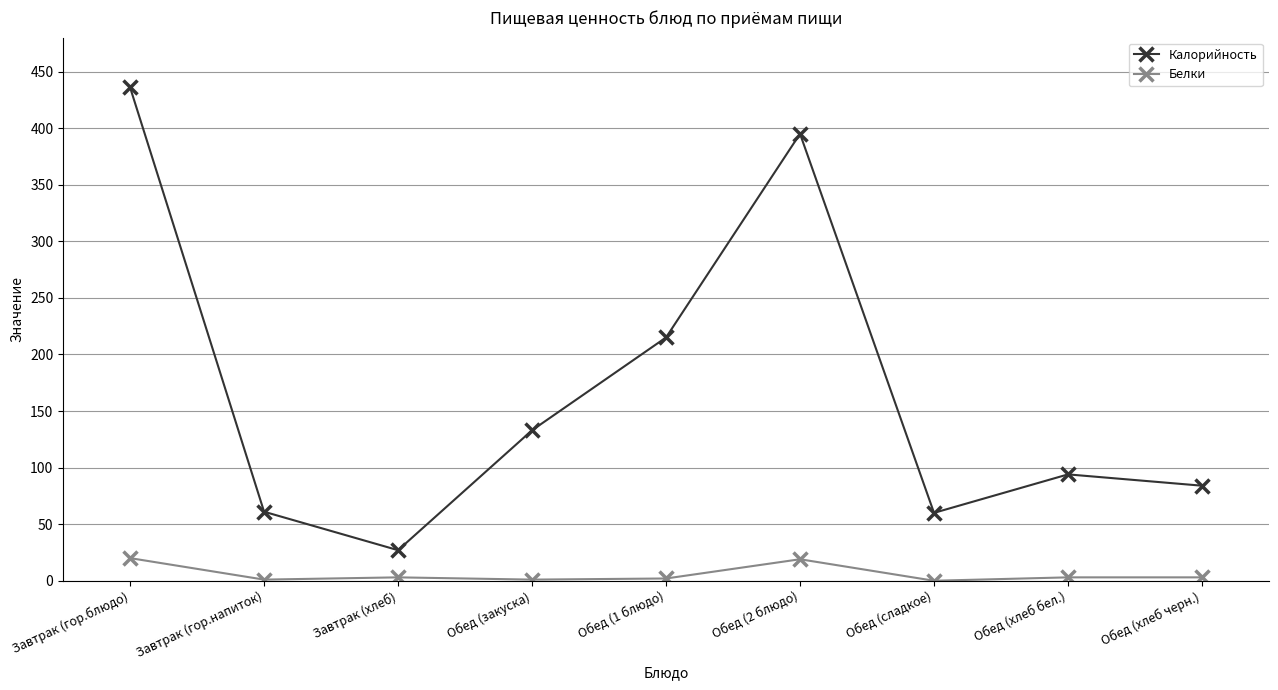

What position from the left is Завтрак (гор.блюдо)?

1